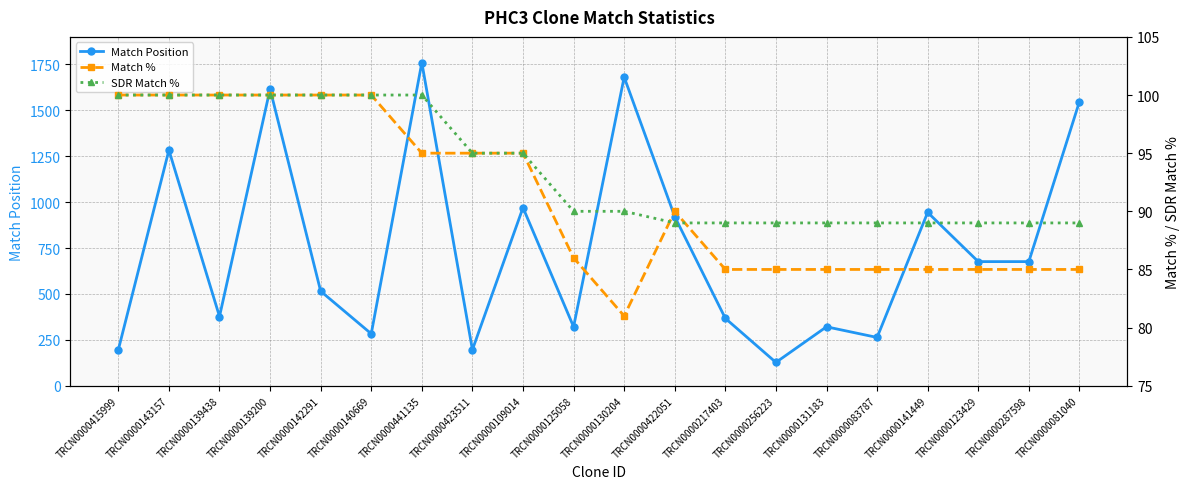

Read the Match % value at TRCN0000109014, to the nearest 5.

95